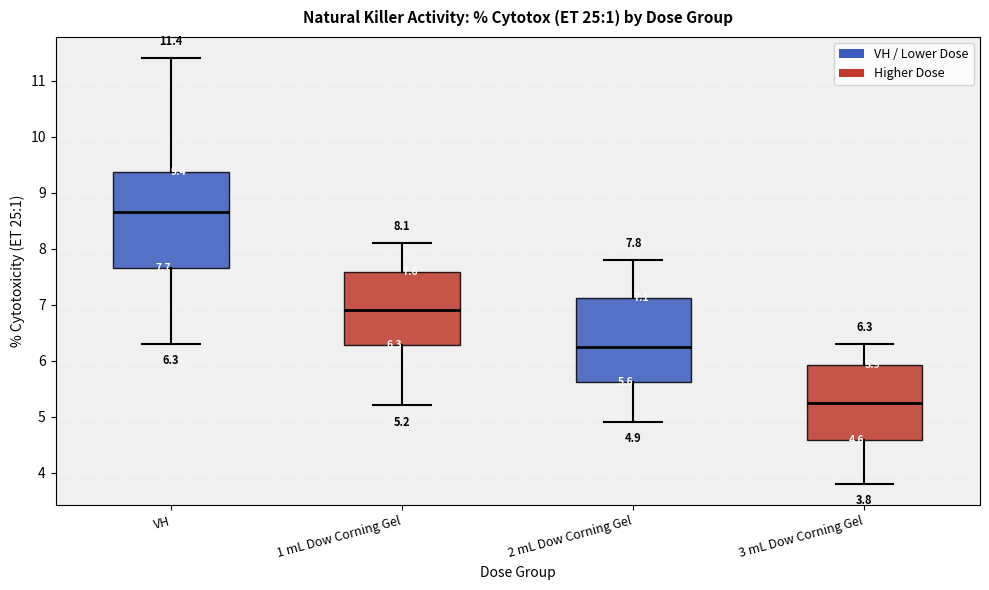

Which box's median line is the lowest?

3 mL Dow Corning Gel